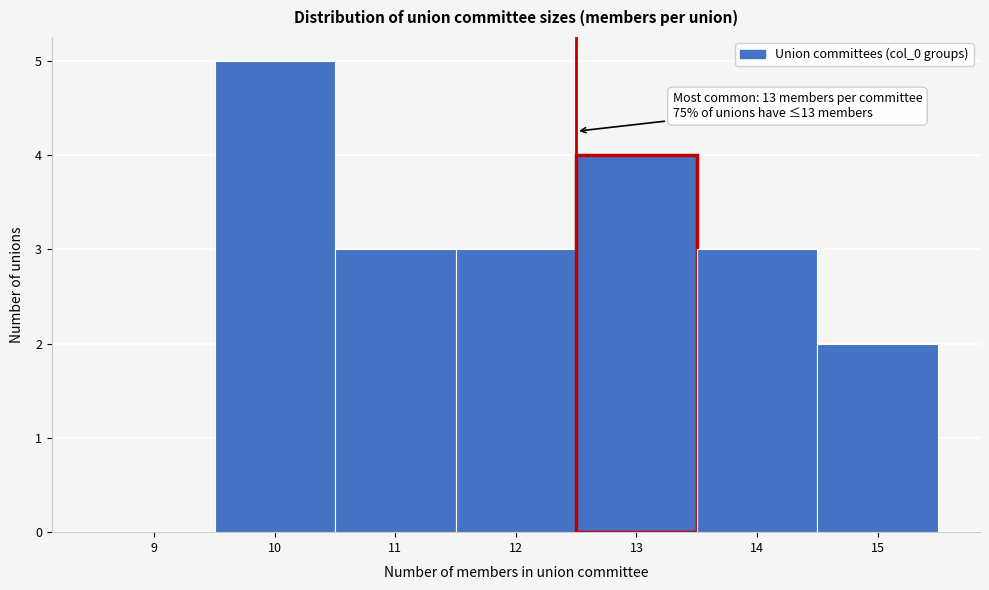

Reading left to right, transcribe all the data shown in this chart.

9=0	10=5	11=3	12=3	13=4	14=3	15=2